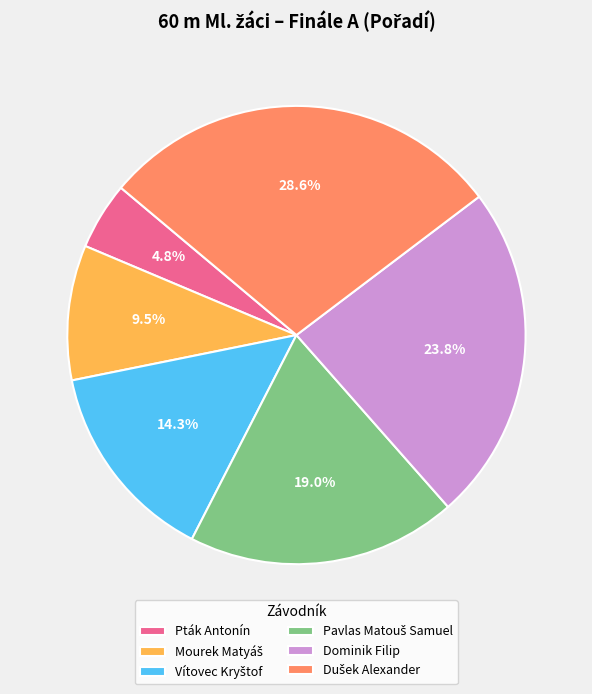

What is the smallest slice in the pie chart?

Pták Antonín